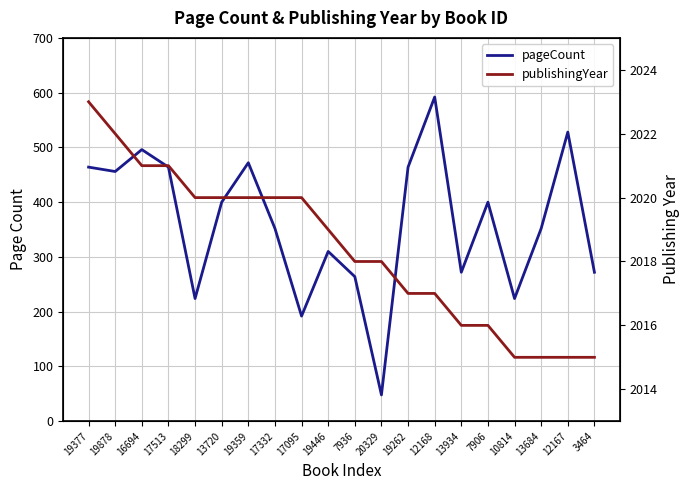

Where does the pageCount series first go above 400?

19377